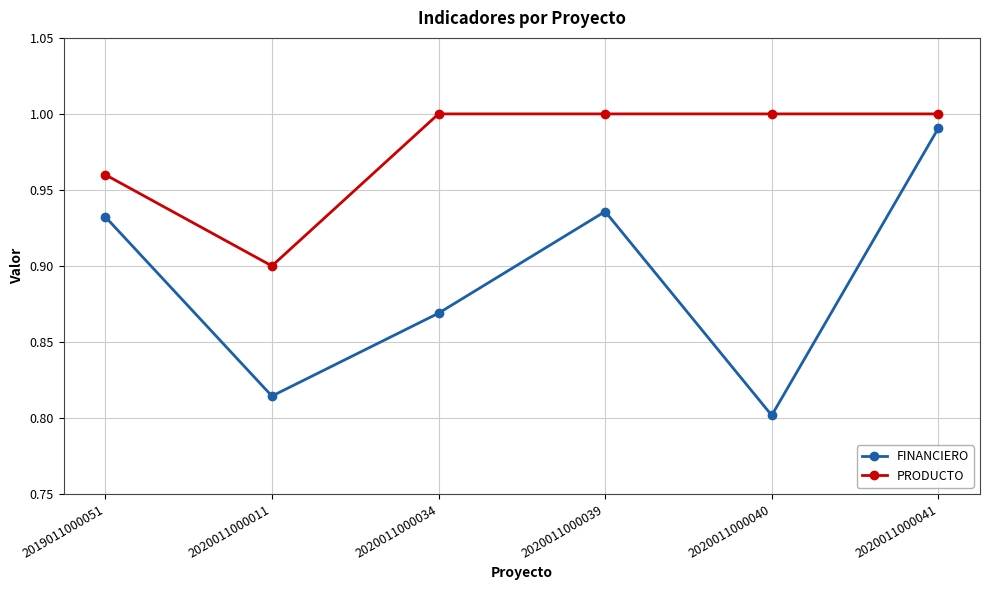

True or false: FINANCIERO has a value of 1.6 at 2020011000039.

False